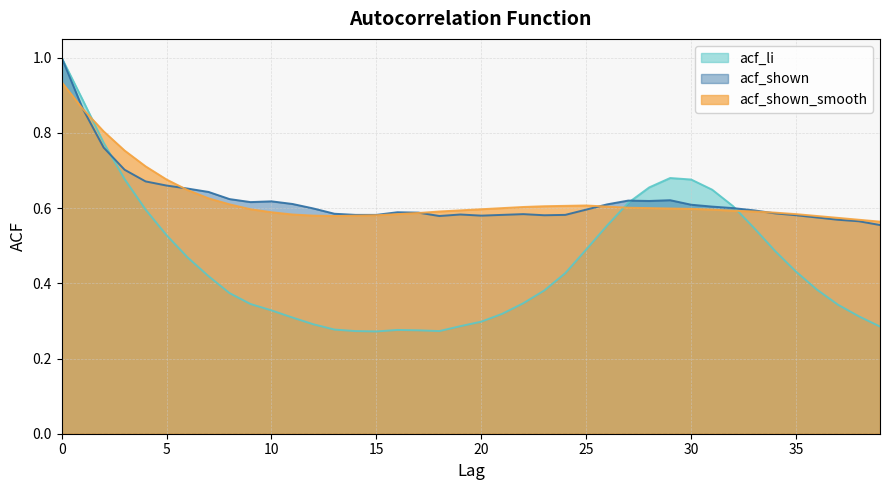

Reading left to right, extract all data points from this chart.

acf_li: 1.0	0.9	0.8	0.7	0.6	0.5	0.5	0.4	0.4	0.3	0.3	0.3	0.3	0.3	0.3	0.3	0.3	0.3	0.3	0.3	0.3	0.3	0.3	0.4	0.4	0.5	0.6	0.6	0.7	0.7	0.7	0.6	0.6	0.5	0.5	0.4	0.4	0.3	0.3	0.3
acf_shown: 1.0	0.9	0.8	0.7	0.7	0.7	0.7	0.6	0.6	0.6	0.6	0.6	0.6	0.6	0.6	0.6	0.6	0.6	0.6	0.6	0.6	0.6	0.6	0.6	0.6	0.6	0.6	0.6	0.6	0.6	0.6	0.6	0.6	0.6	0.6	0.6	0.6	0.6	0.6	0.6
acf_shown_smooth: 0.9	0.9	0.8	0.8	0.7	0.7	0.6	0.6	0.6	0.6	0.6	0.6	0.6	0.6	0.6	0.6	0.6	0.6	0.6	0.6	0.6	0.6	0.6	0.6	0.6	0.6	0.6	0.6	0.6	0.6	0.6	0.6	0.6	0.6	0.6	0.6	0.6	0.6	0.6	0.6